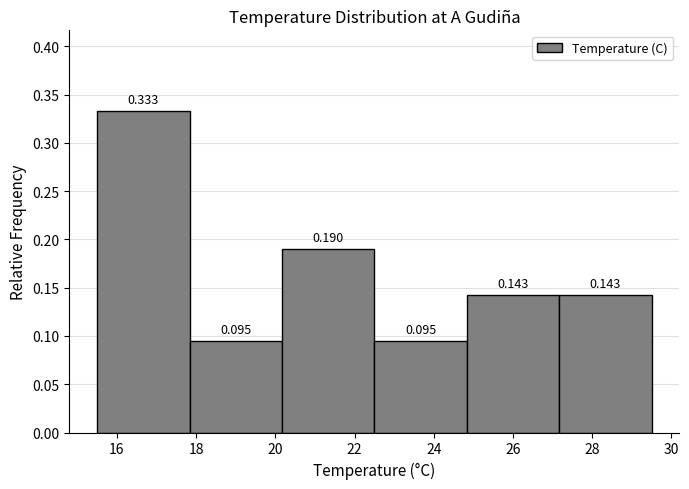

Reading left to right, list every bar in this chart as the range it spans on the x-axis followed by its height. The bar edges are not printed on the chart, so give them approximately, as read against the axis.

15.6 to 17.8: 0.333
17.8 to 20.2: 0.095
20.2 to 22.6: 0.190
22.6 to 24.8: 0.095
24.8 to 27.2: 0.143
27.2 to 29.6: 0.143